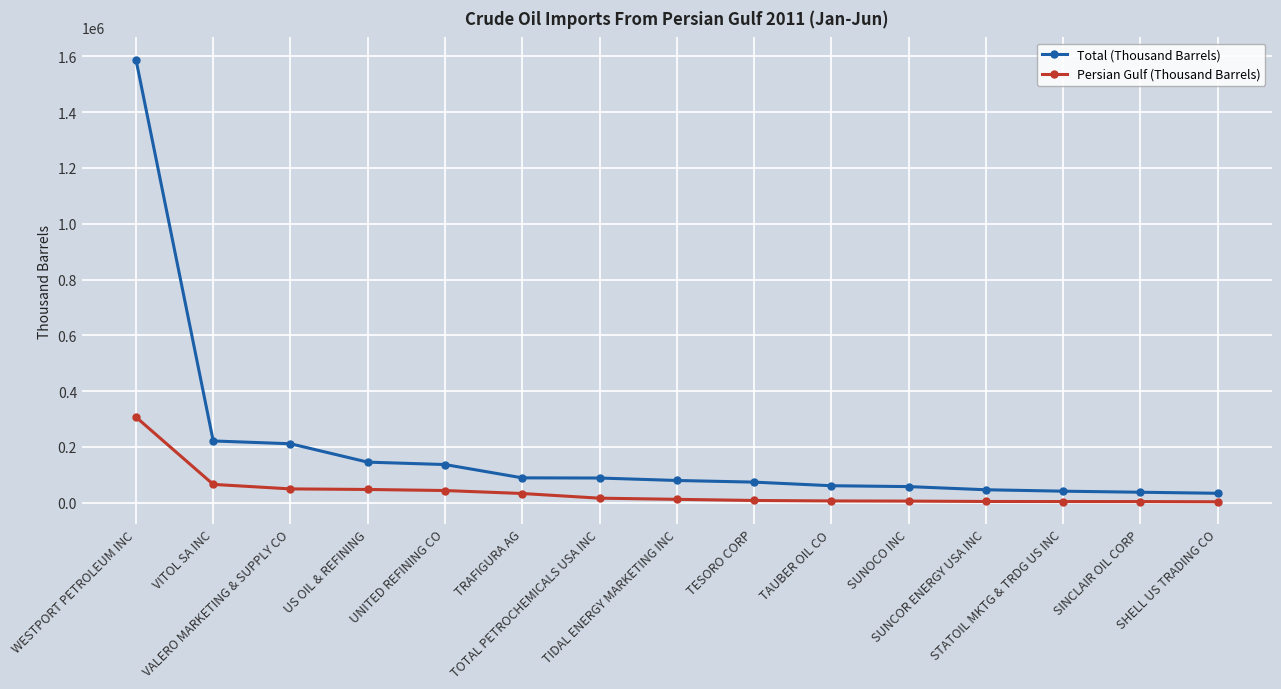

Which series has the widest spread of values?

Total (Thousand Barrels)